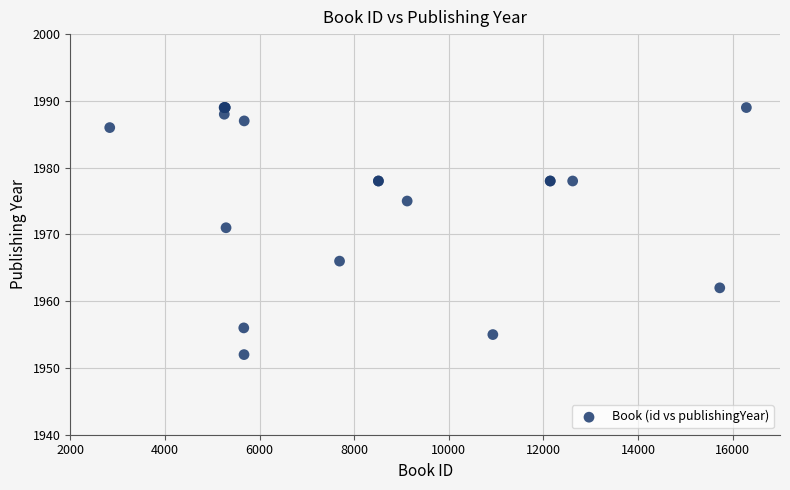

What Y value in the scatter plot is closest to 1970?

1971